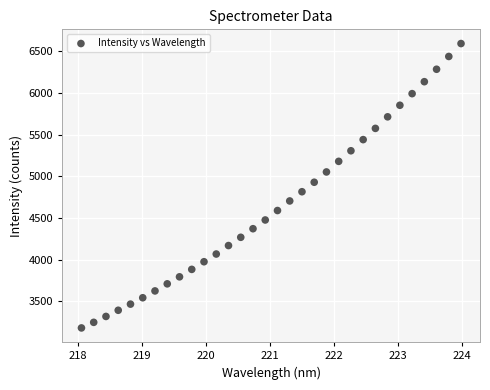

What is the range of Y values (max minus min)?

3416.0